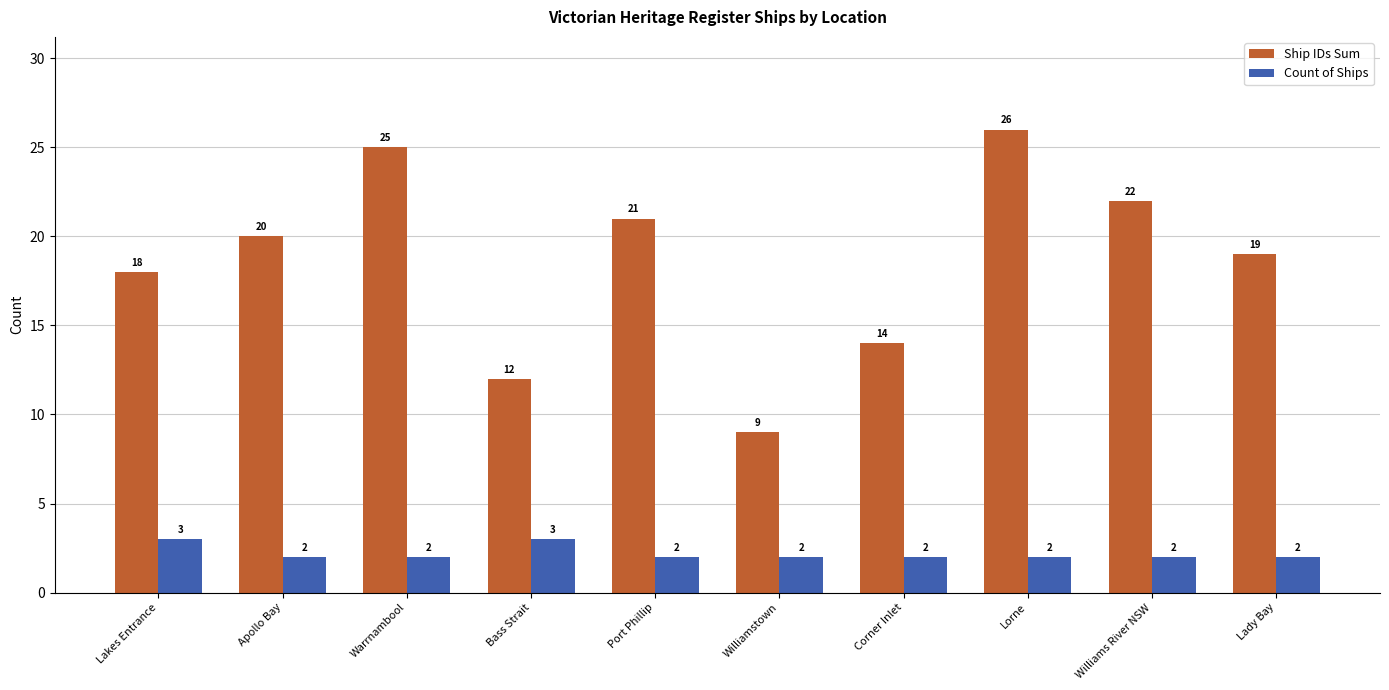

List the series in order of their overall mean, lowest first.

Count of Ships, Ship IDs Sum